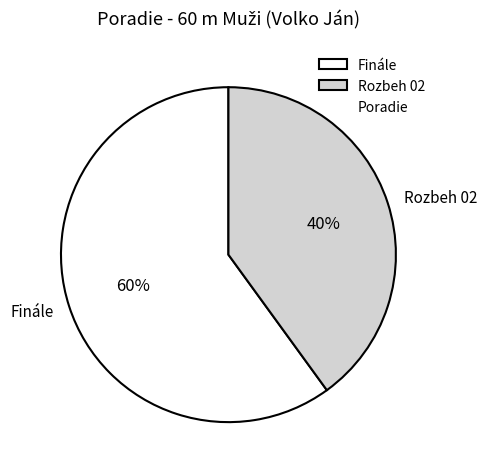

To the nearest percent, what is the combined percentage of Rozbeh 02 and Finále?

100%